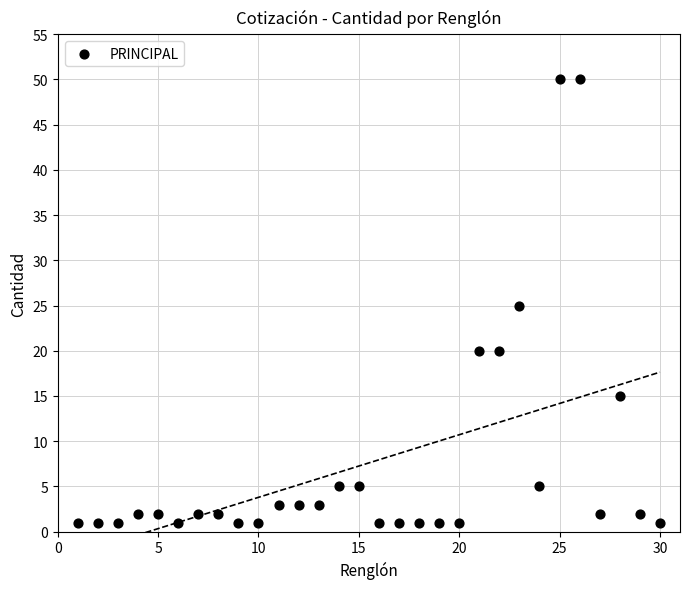

What is the range of X values (max minus min)?

29